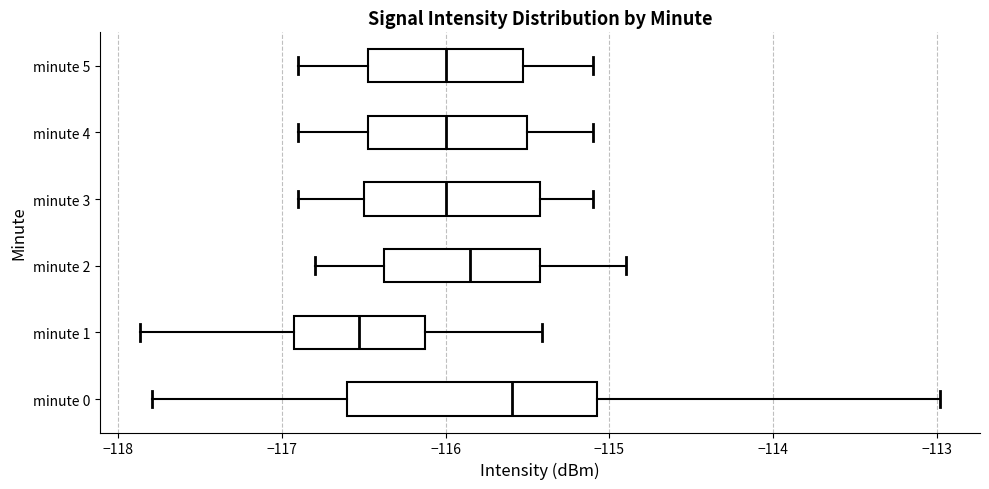

Which box has the furthest to the left median line?

minute 1